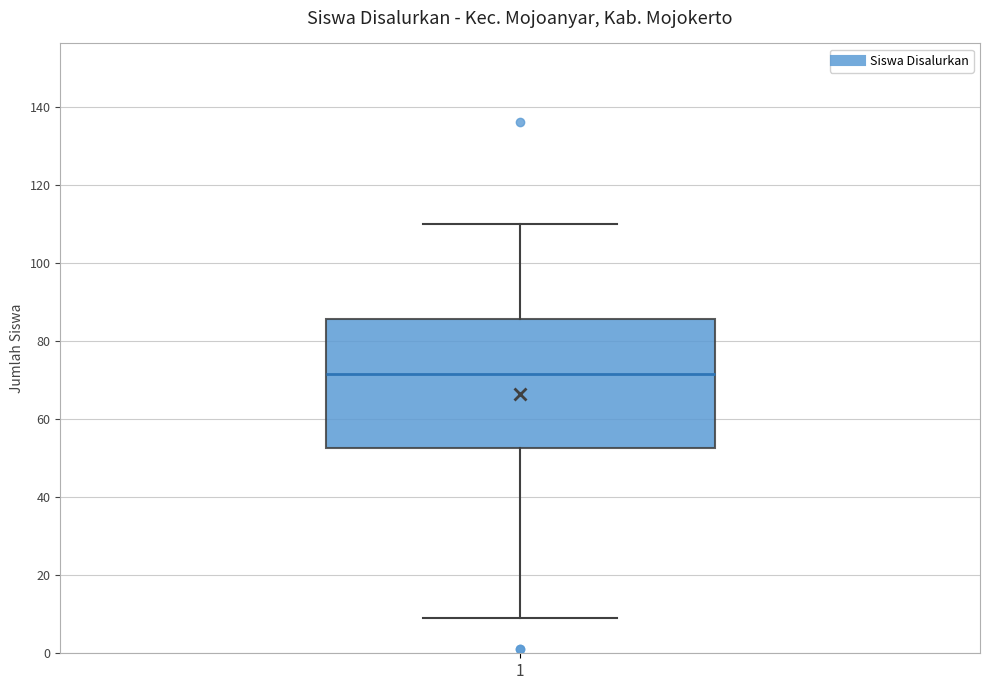

Where does the median line of the box at x = 1 sit on the y-axis? The values are not printed on the chart, so give them approximately, as read against the axis.

72